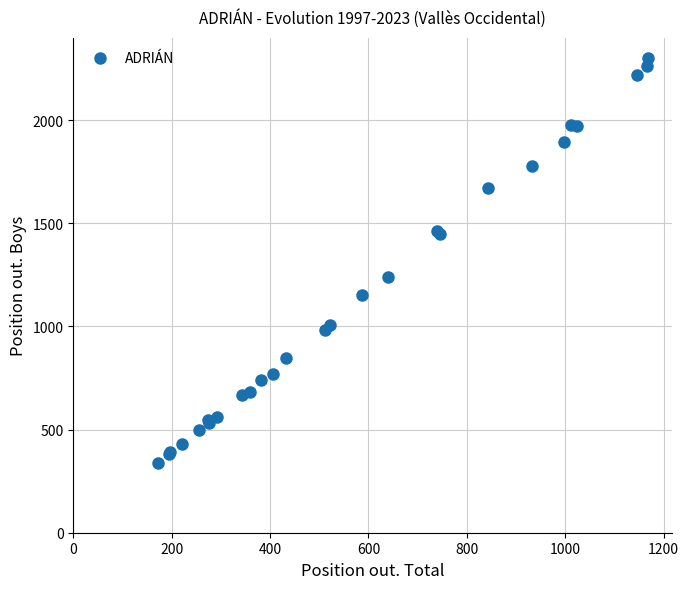

What Y value in the scatter plot is closest to 1319?

1241